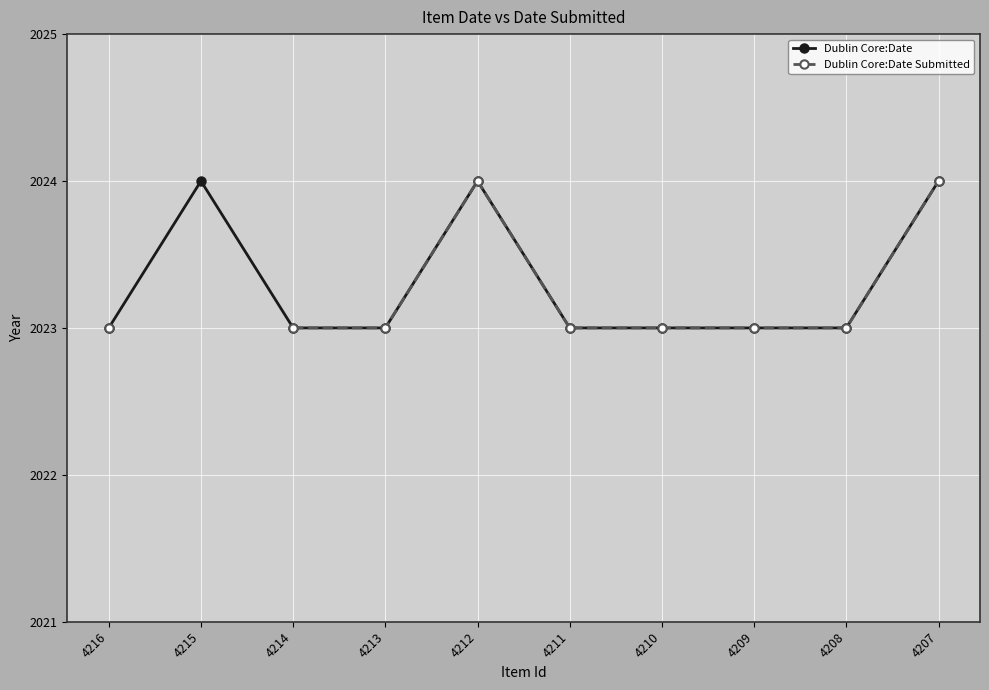

What is the difference between the maximum and second lowest values in the Dublin Core:Date series?

1